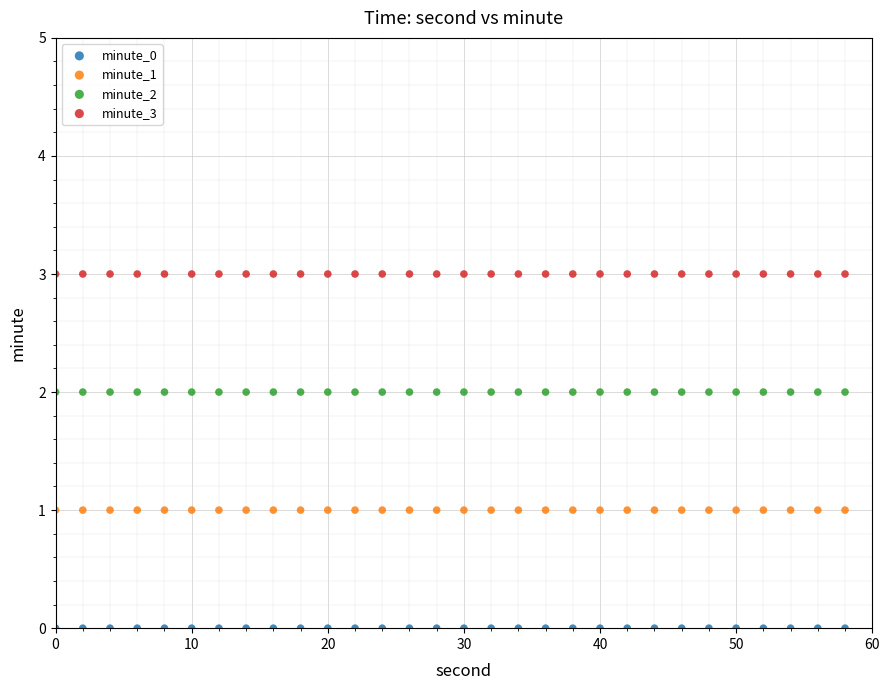

Which series reaches the minimum Y coordinate?

minute_0